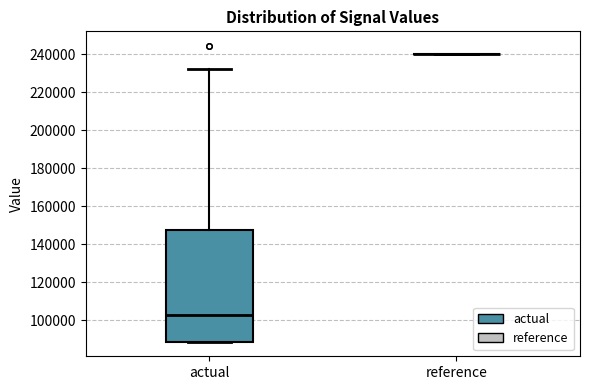

Which box is the tallest, from its lower edge to its upper edge?

actual